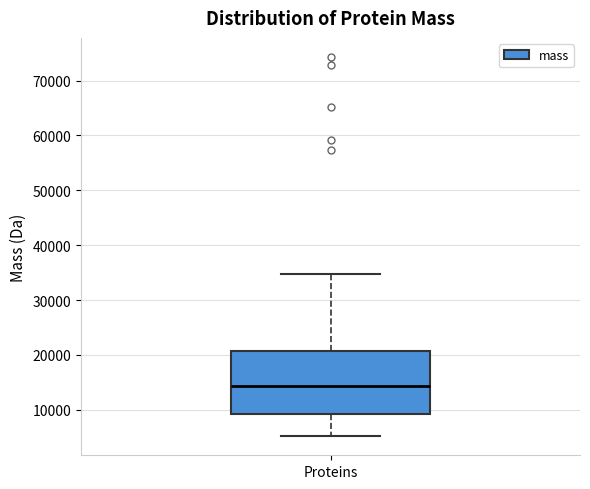

Where does the median line of the box for Proteins sit on the y-axis? The values are not printed on the chart, so give them approximately, as read against the axis.

14000